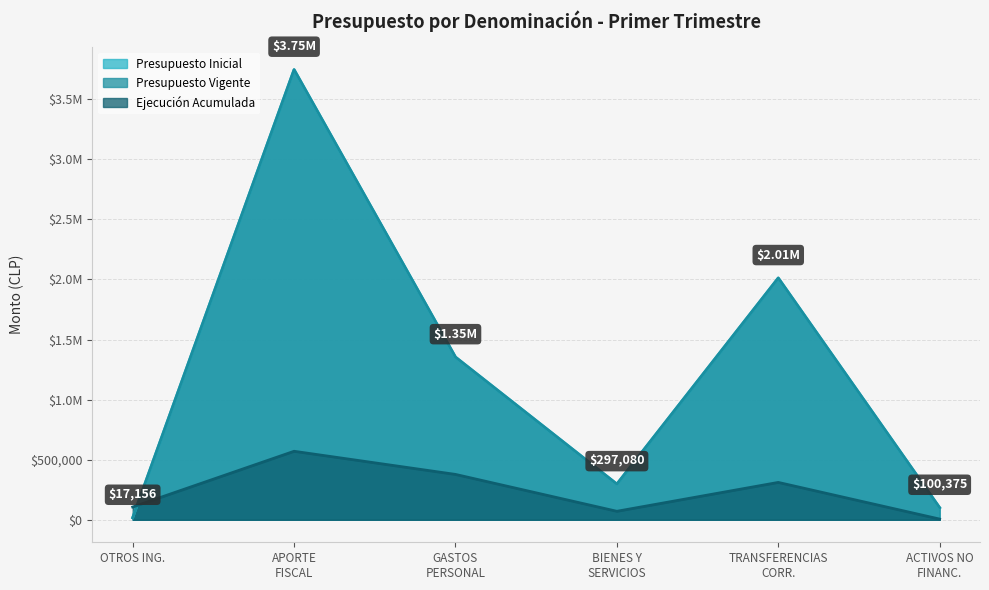

How many categories are shown in the chart?

6